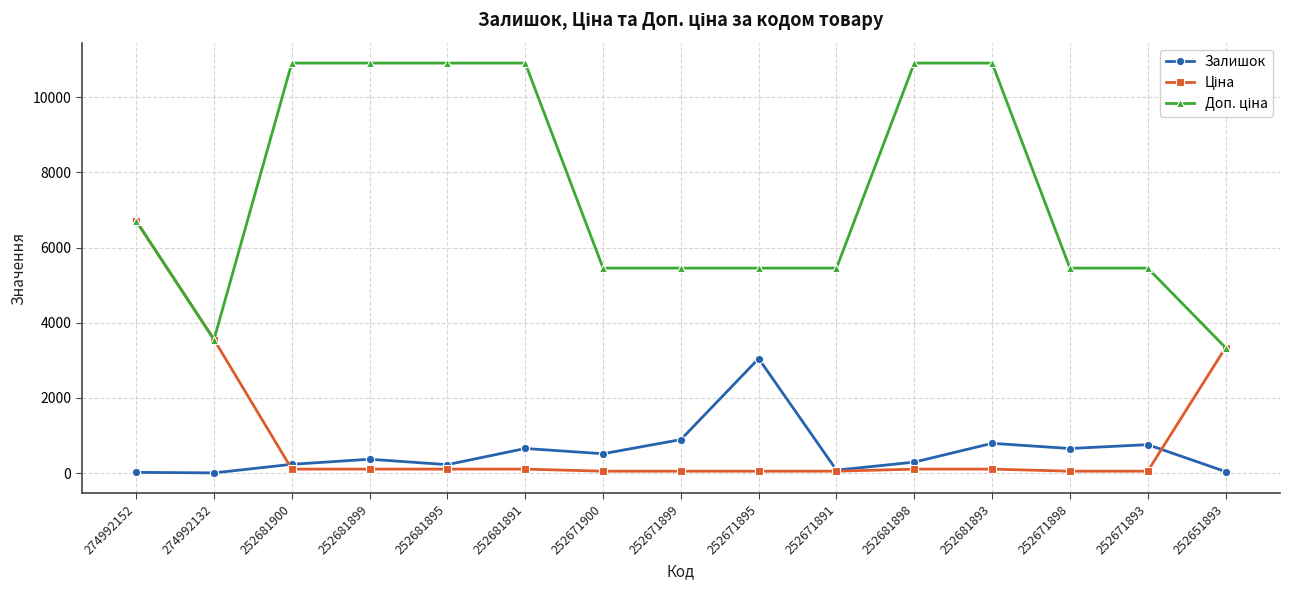

Count the number of categories in the chart.

15